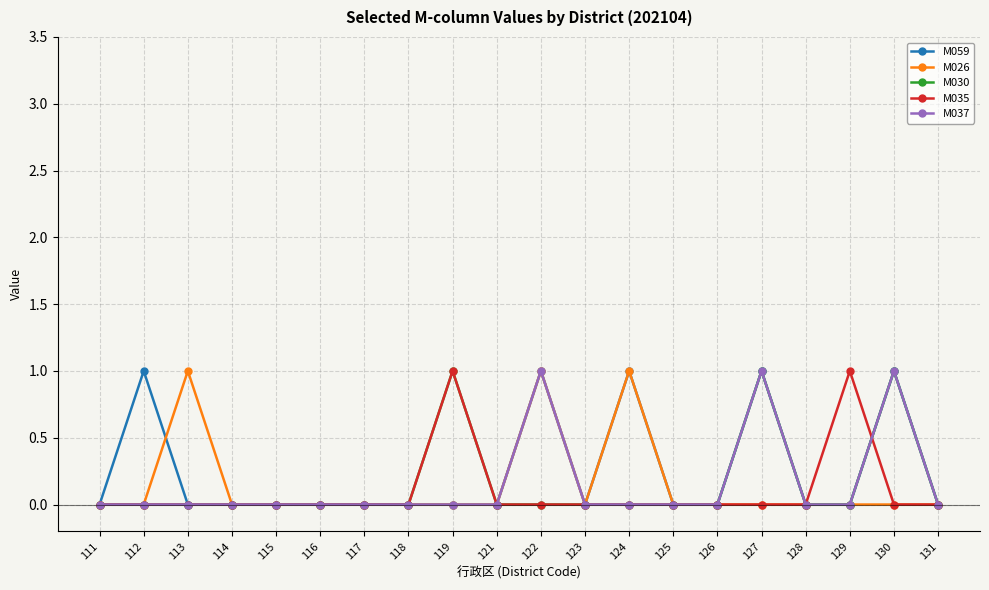

Is this an area chart (filled region under the line)?

No